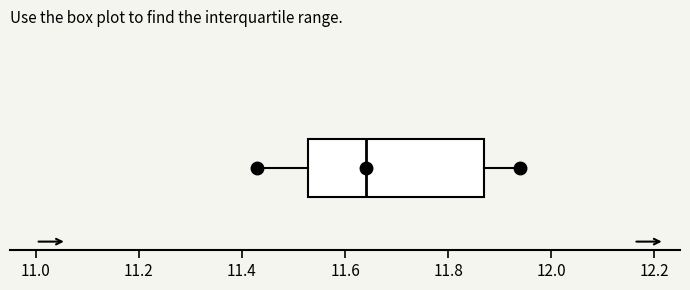

Transcribe this box plot: give where the median line is, the range the box spans, and where the two whiskers end, as read against the x-axis. The values are not printed on the chart, so give them approximately, as read against the axis.

median 11.64, box 11.52 to 11.88, whiskers 11.44 to 11.94